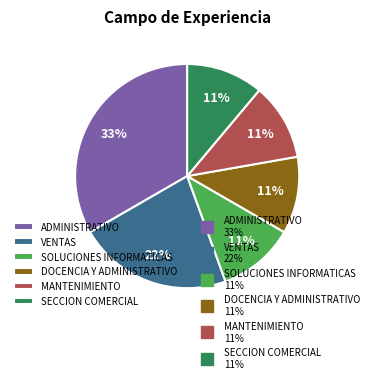

To the nearest percent, what is the difference between the largest and smallest slice percentages?

22%